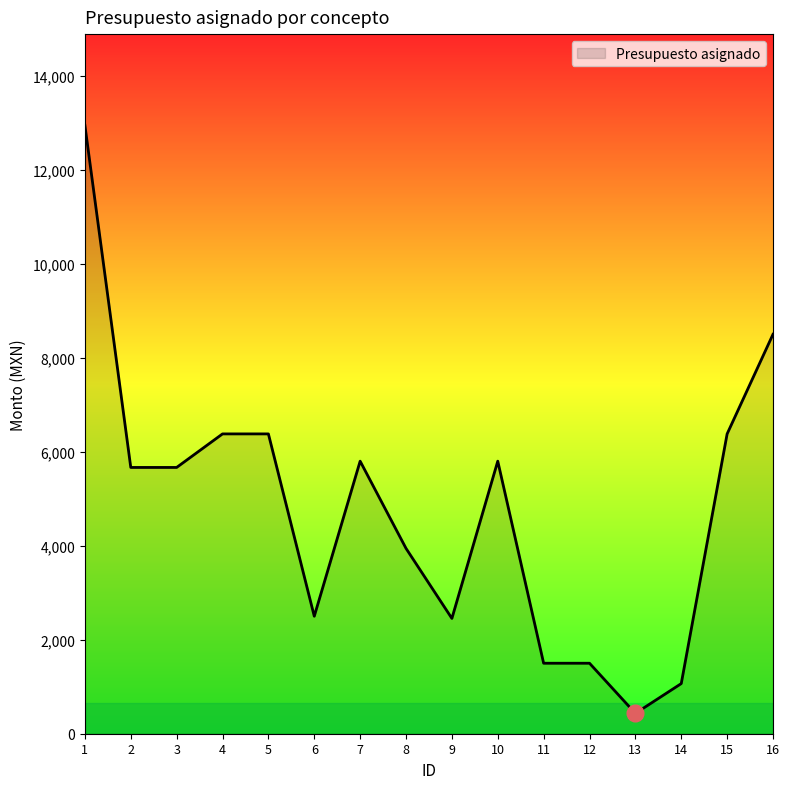

Approximately how many times larger is the value at 12 compared to 9?

0.6